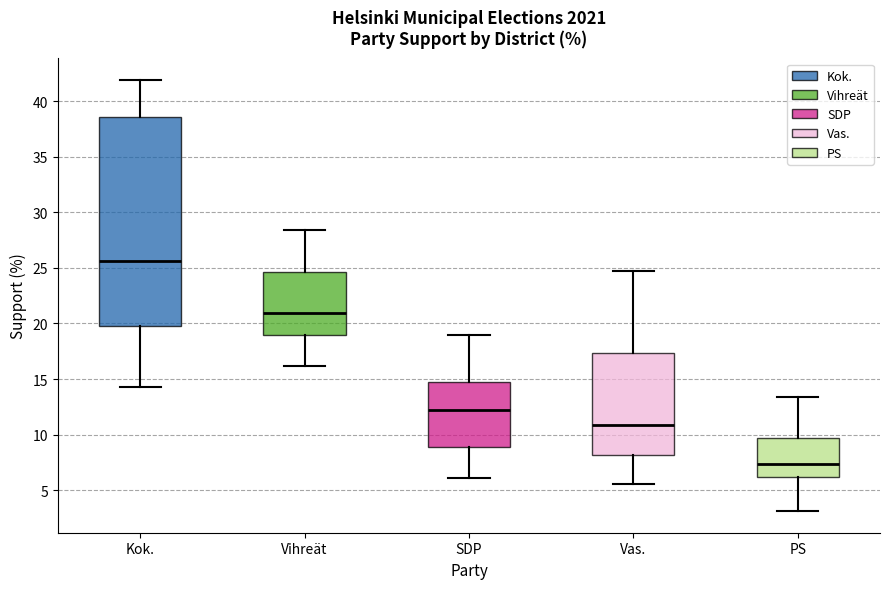

Reading left to right, transcribe this box plot: for each box, give where its median line is, the range the box spans, and where its two whiskers end, as read against the y-axis. The values are not printed on the chart, so give them approximately, as read against the axis.

Kok.: median 25.5, box 20.0 to 38.5, whiskers 14.5 to 42.0
Vihreät: median 21.0, box 19.0 to 24.5, whiskers 16.0 to 28.5
SDP: median 12.0, box 9.0 to 14.5, whiskers 6.0 to 19.0
Vas.: median 11.0, box 8.0 to 17.5, whiskers 5.5 to 24.5
PS: median 7.5, box 6.0 to 9.5, whiskers 3.0 to 13.5